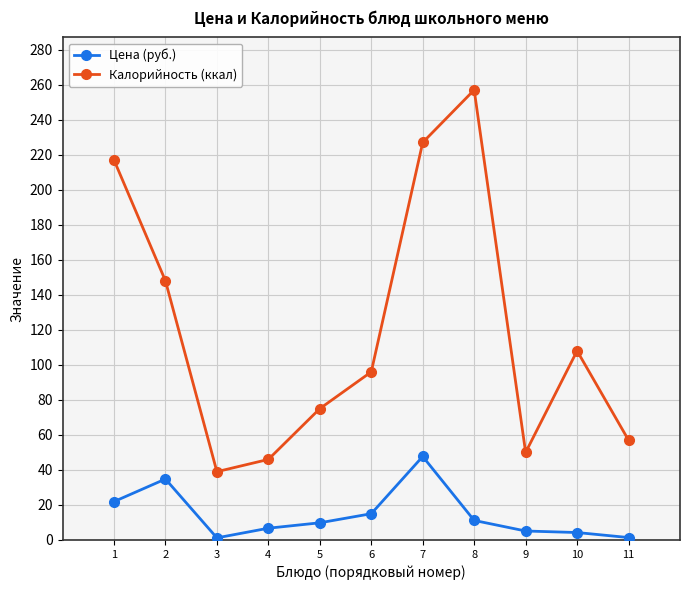

What is the sum of the Калорийность (ккал) values at 4 and 2?

194.0